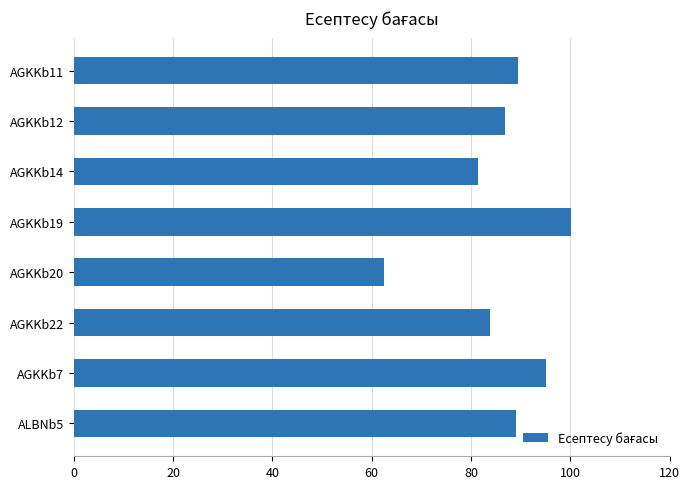

What position from the top is AGKKb22?

6